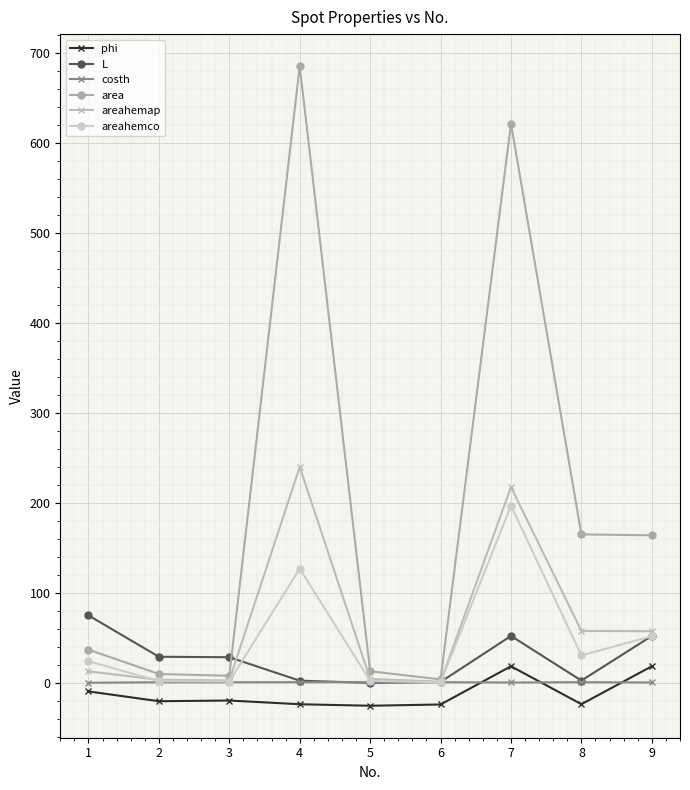

Rank the series by their maximum value, from highest to lowest.

area, areahemap, areahemco, L, phi, costh